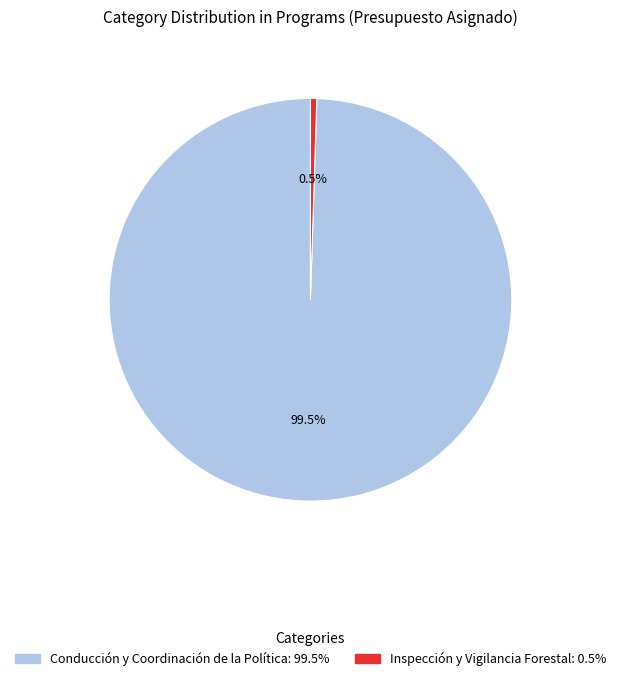

Does any single category account for the majority?

Yes